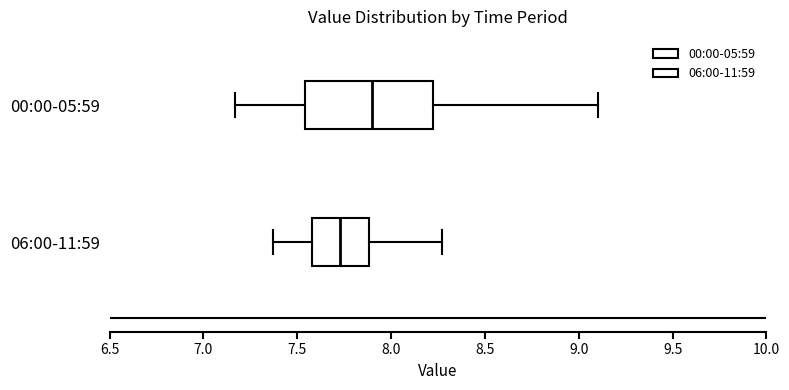

Which box is the widest, from its left edge to its right edge?

00:00-05:59